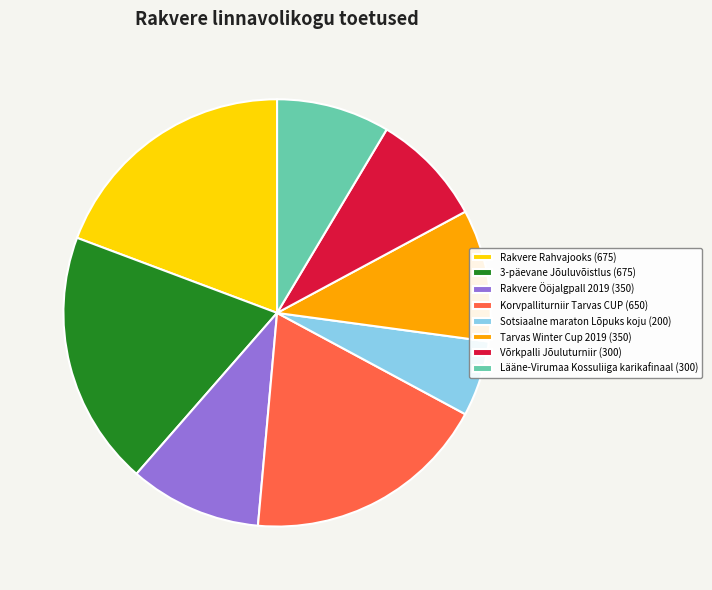

Is it true that Tarvas Winter Cup 2019 is 1% of the pie?

False